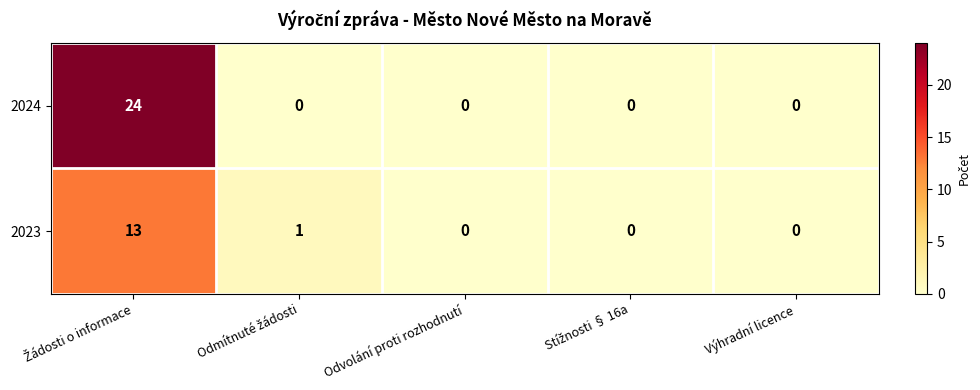

Rank the series by their maximum value, from lowest to highest.

2023, 2024